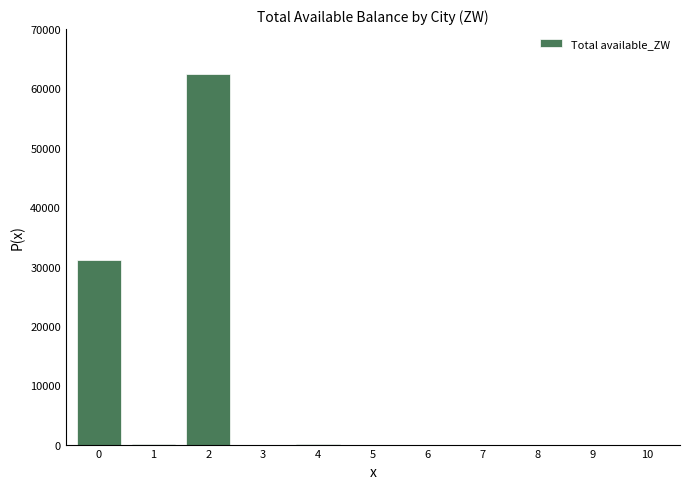

What is the greatest value displayed?

62490.4